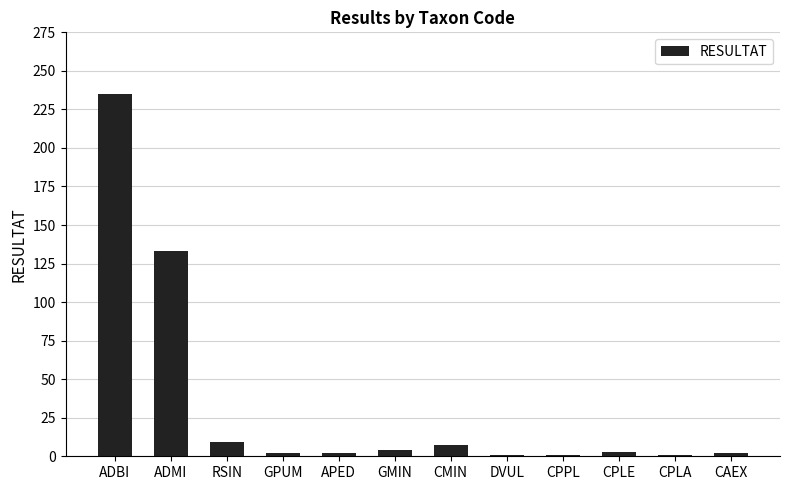

What is the label of the 11th bar from the right?

ADMI